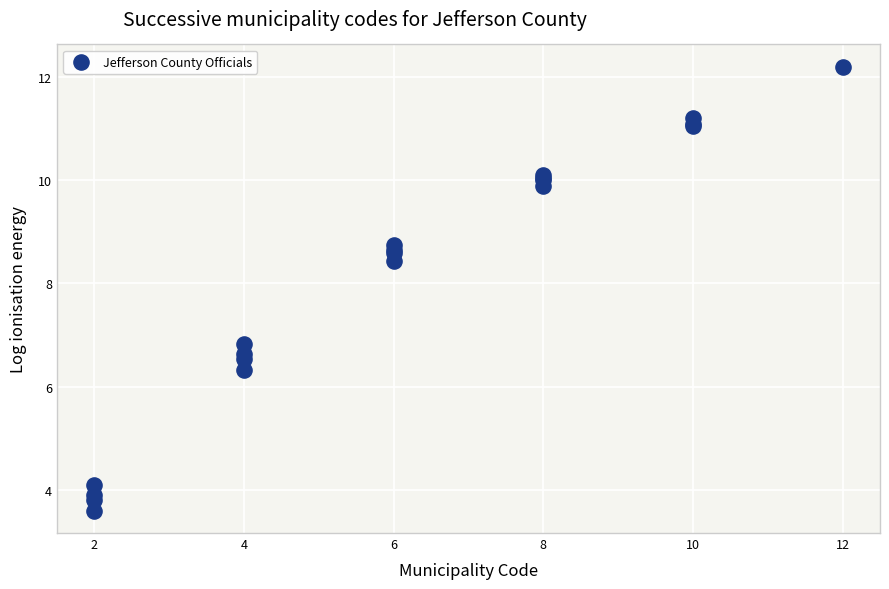

What Y value in the scatter plot is closest to 7?

6.8